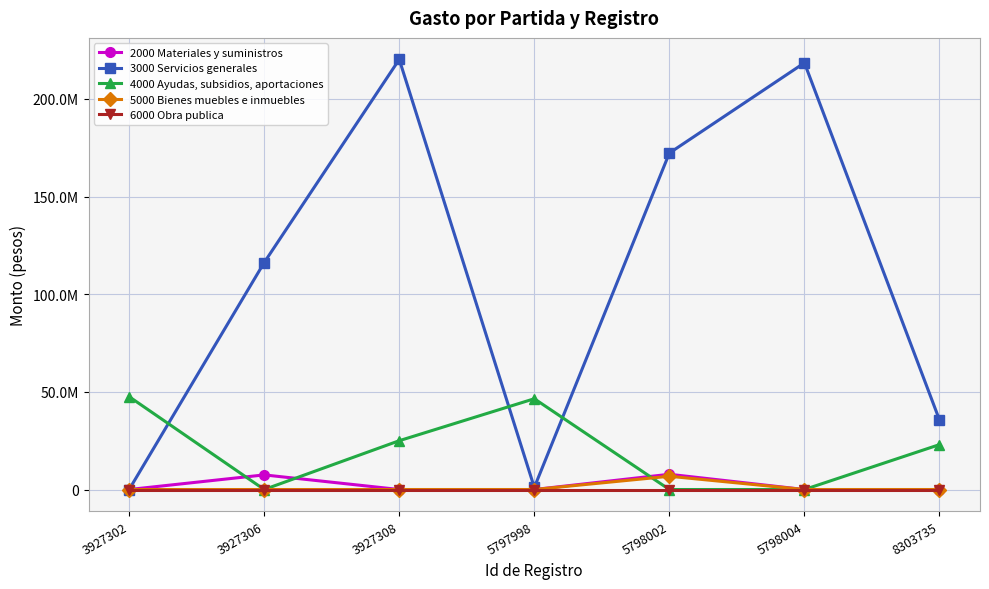

What are all the series names shown in the legend?

2000 Materiales y suministros, 3000 Servicios generales, 4000 Ayudas, subsidios, aportaciones, 5000 Bienes muebles e inmuebles, 6000 Obra publica